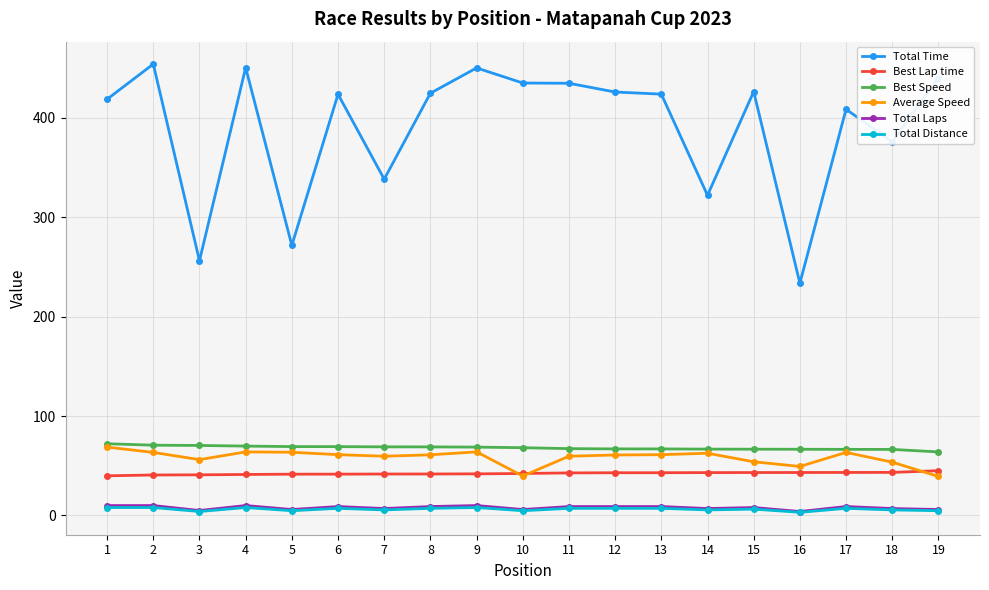

Does the chart display data point markers on the line(s)?

Yes